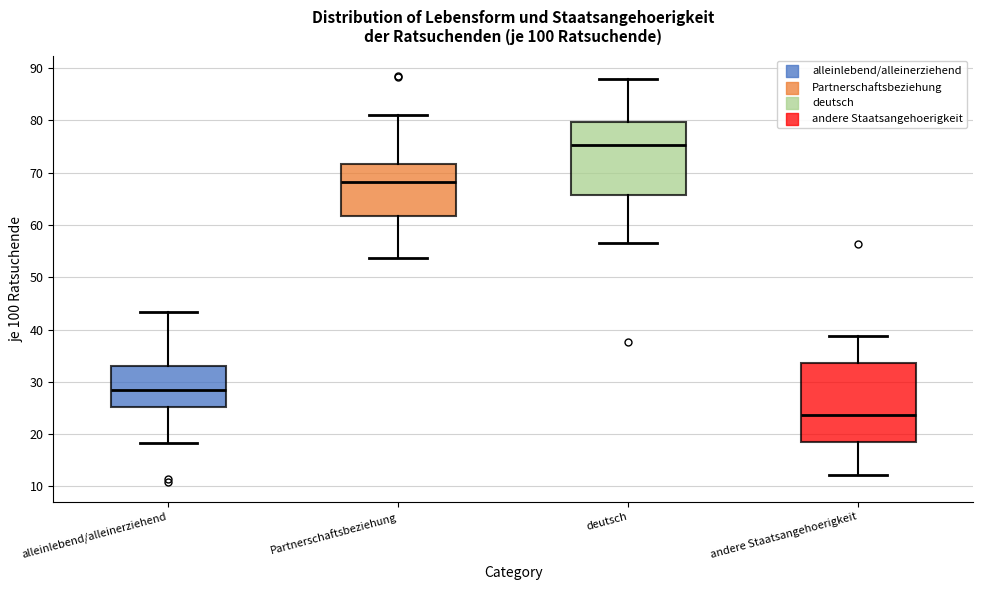

Where does the median line of the box for Partnerschaftsbeziehung sit on the y-axis? The values are not printed on the chart, so give them approximately, as read against the axis.

68